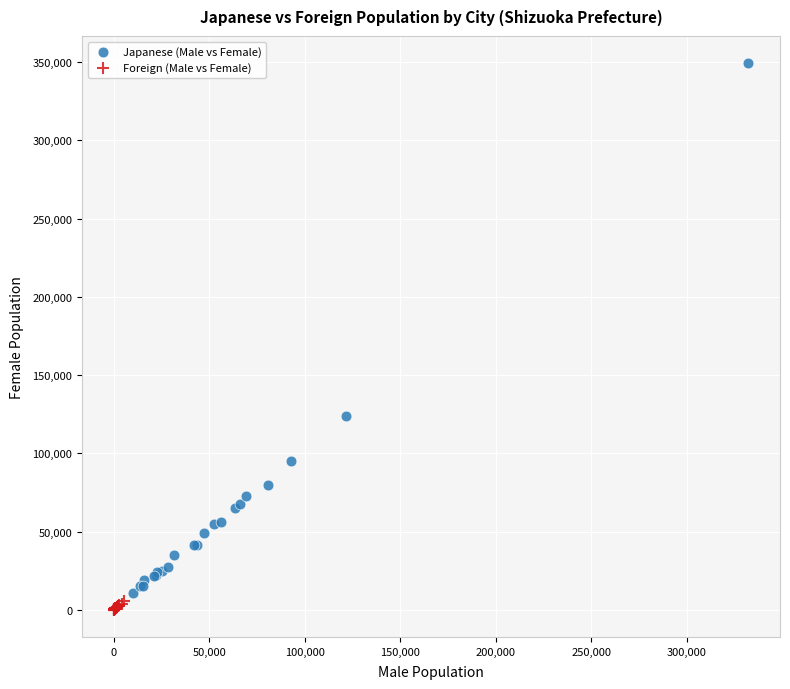

Which series has the widest spread of Y values?

Japanese (Male vs Female)